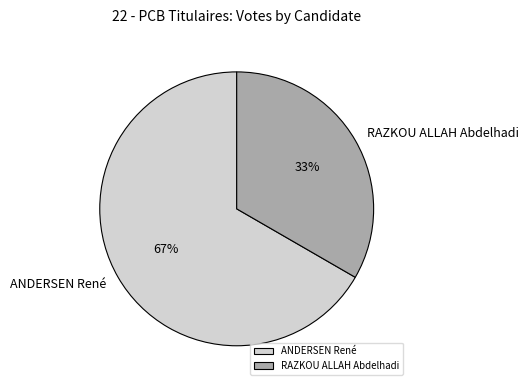

Do ANDERSEN René and RAZKOU ALLAH Abdelhadi together represent more than half of the pie?

Yes